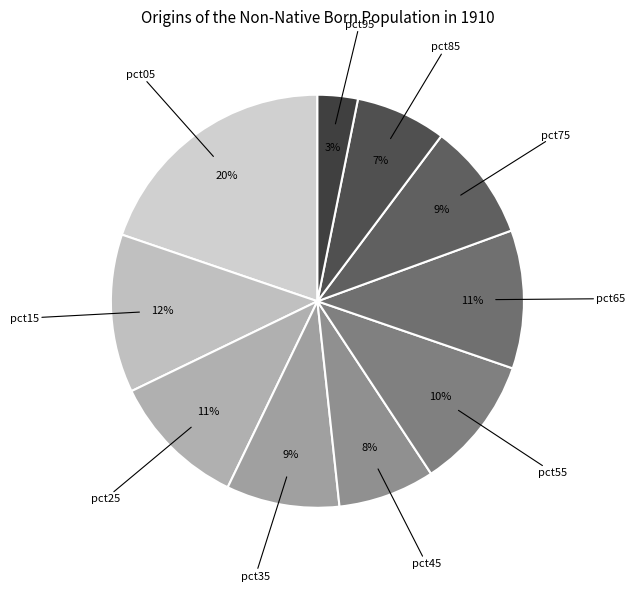

Which category has the smallest portion of the pie?

pct95